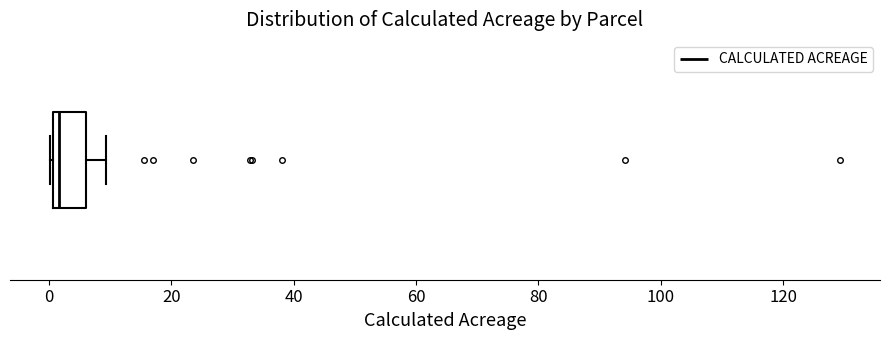

Where does the median line of the box sit on the x-axis? The values are not printed on the chart, so give them approximately, as read against the axis.

2